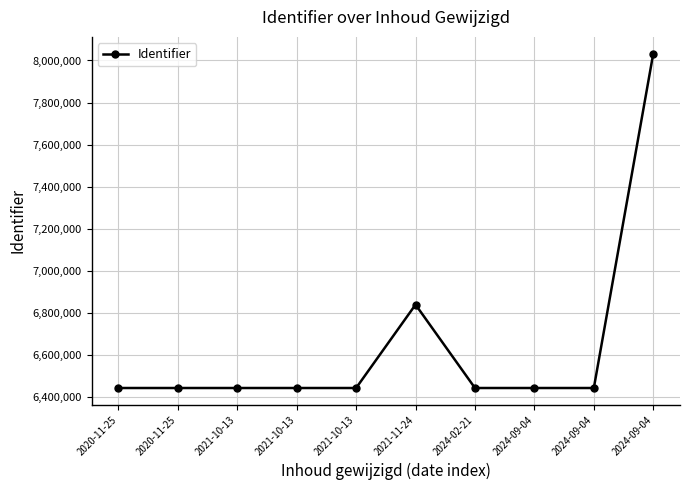

Where is the first local maximum?

2020-11-25